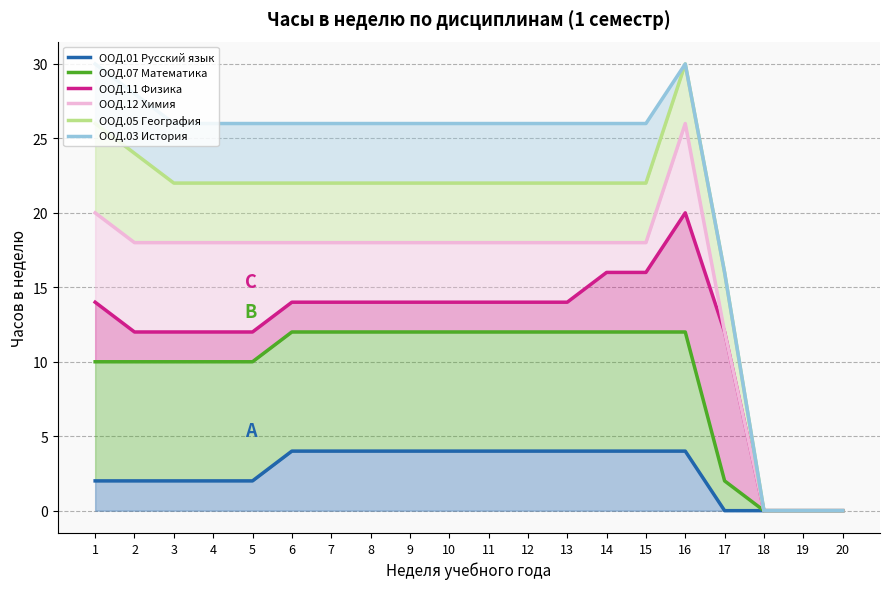

Which category has the lowest value in the ООД.07 Математика series?

18